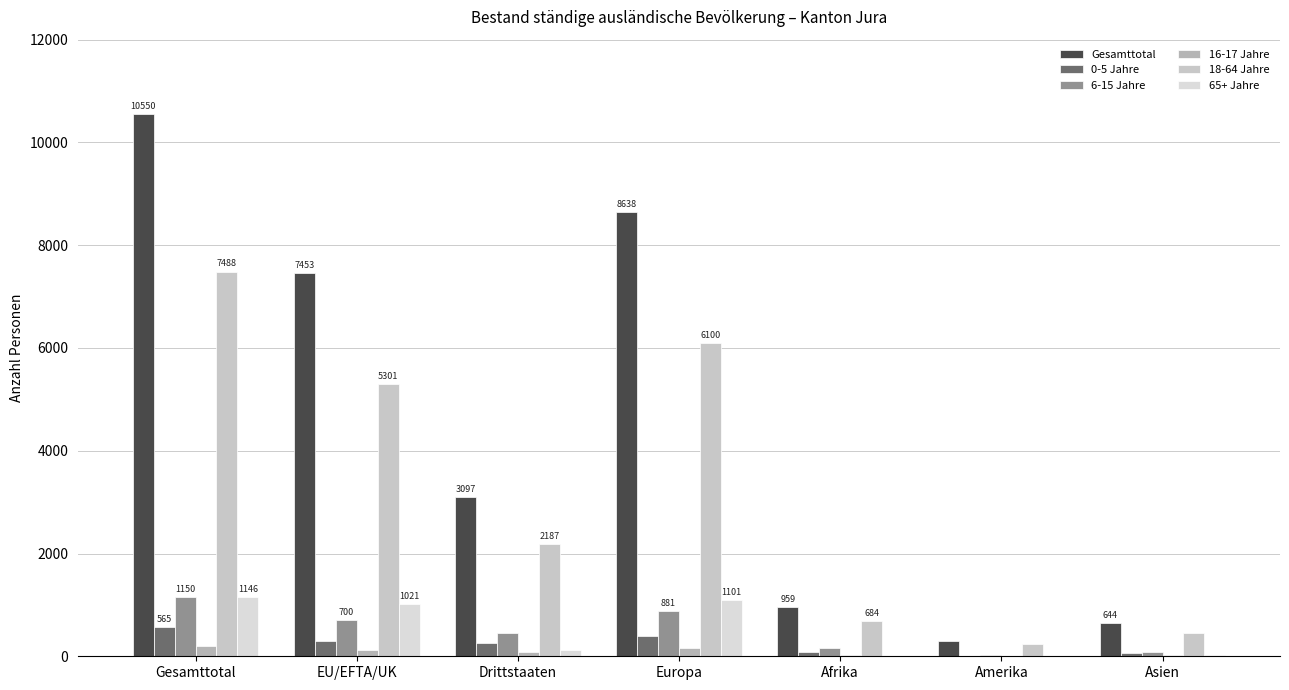

What is the difference between the second highest and minimum values in the 16-17 Jahre series?

150